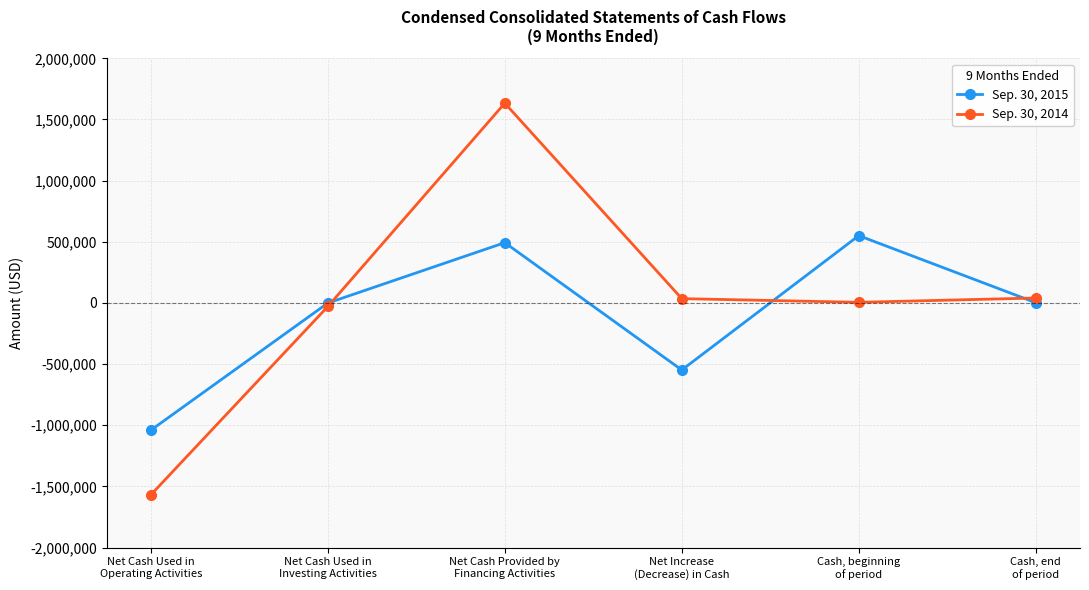

What is the average value of the Sep. 30, 2014 series?

19344